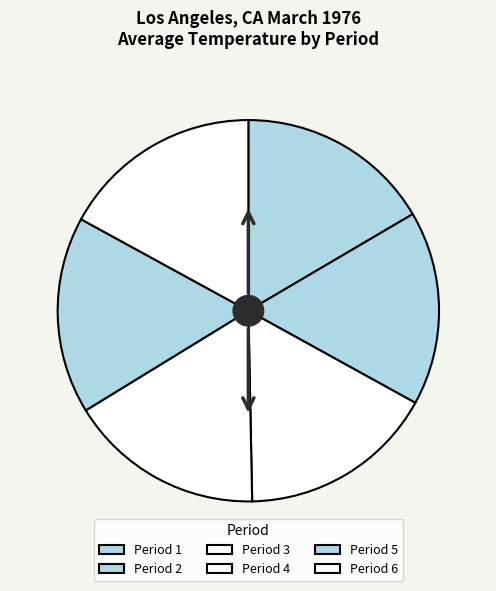

Count the number of slices in the pie.

6